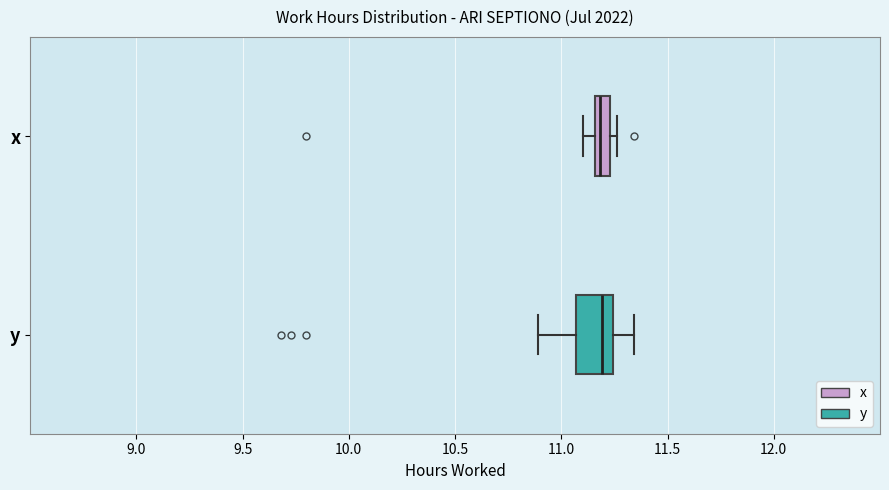

Comparing the boxes themselves (not the whiskers), which one is the widest?

y